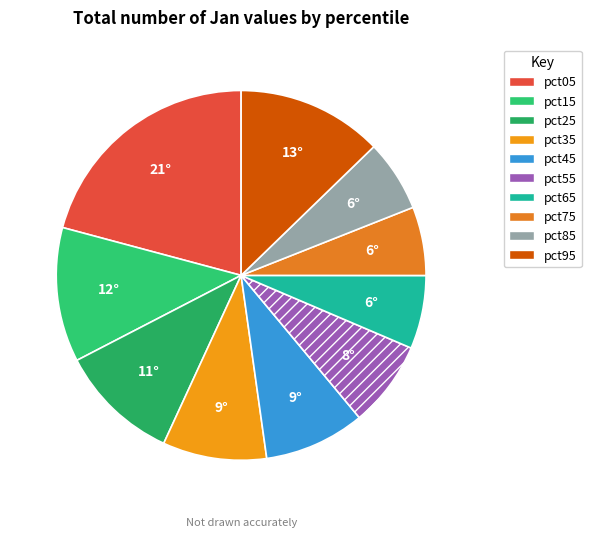

To the nearest percent, what is the difference between the pct25 and pct85 slice percentages?

4%